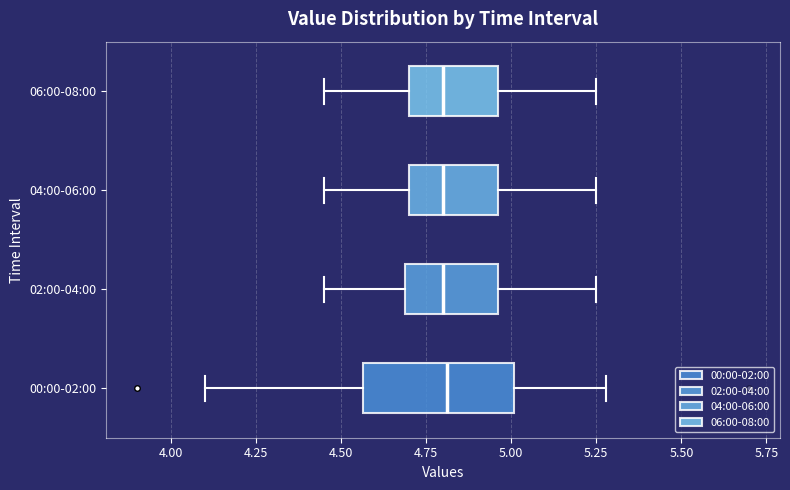

Reading bottom to top, transcribe this box plot: for each box, give where its median line is, the range the box spans, and where its two whiskers end, as read against the x-axis. The values are not printed on the chart, so give them approximately, as read against the axis.

00:00-02:00: median 4.80, box 4.55 to 5.00, whiskers 4.10 to 5.30
02:00-04:00: median 4.80, box 4.70 to 4.95, whiskers 4.45 to 5.25
04:00-06:00: median 4.80, box 4.70 to 4.95, whiskers 4.45 to 5.25
06:00-08:00: median 4.80, box 4.70 to 4.95, whiskers 4.45 to 5.25